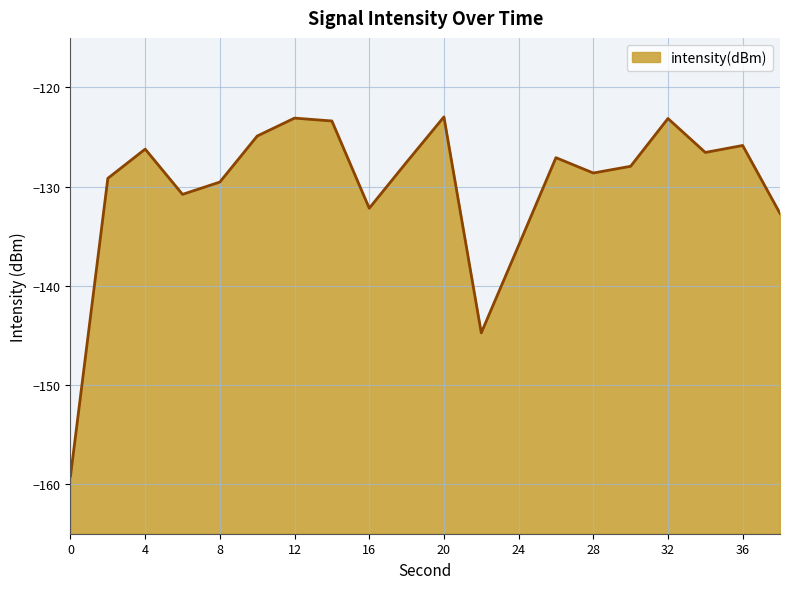

What is the sum of the values at 0 and 24?

-295.1